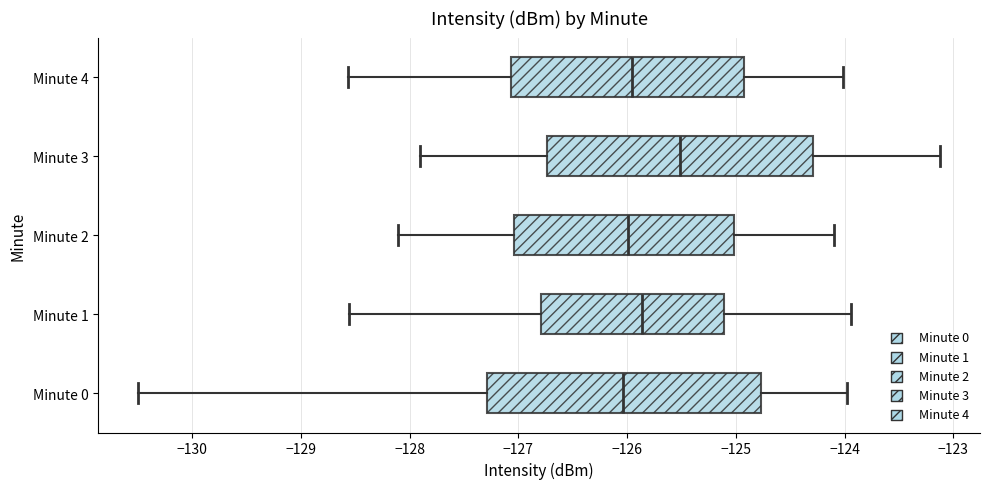

Where is the right edge of the box for Minute 0 on the x-axis? The values are not printed on the chart, so give them approximately, as read against the axis.

-124.8